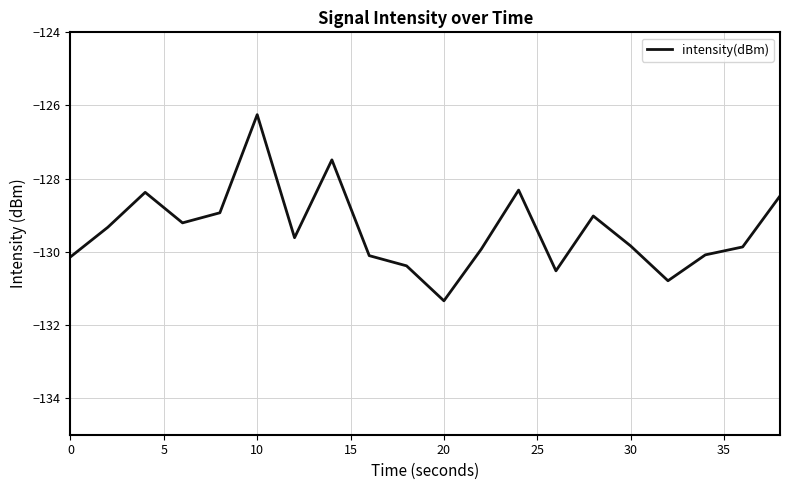

What is the difference between the maximum and minimum values?

5.1